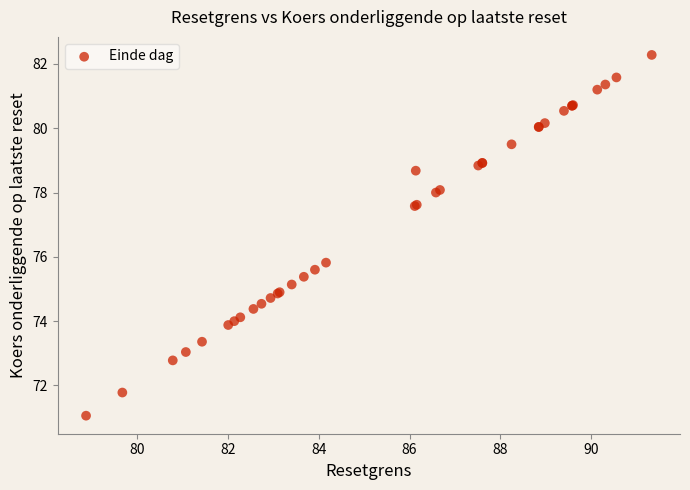

What Y value in the scatter plot is closest to 76?

75.8